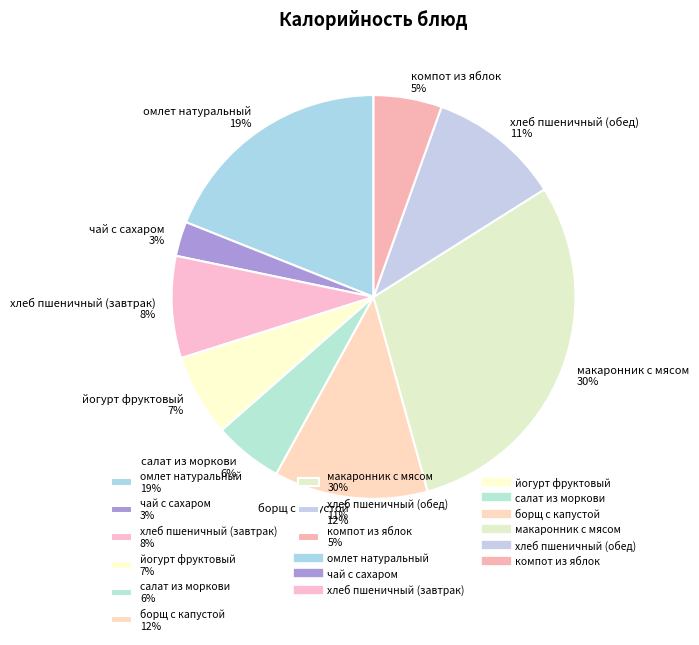

Between борщ с капустой 12% and компот из яблок 5%, which is larger?

борщ с капустой 12%